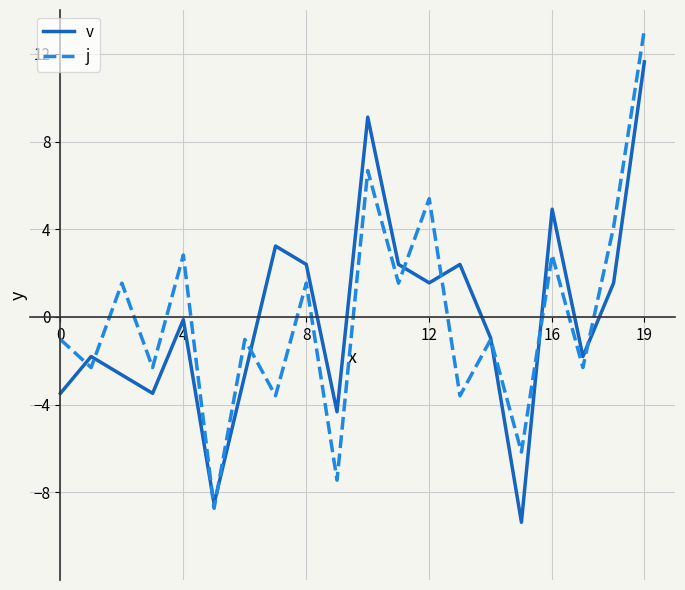

What is the smallest value displayed?

-9.4